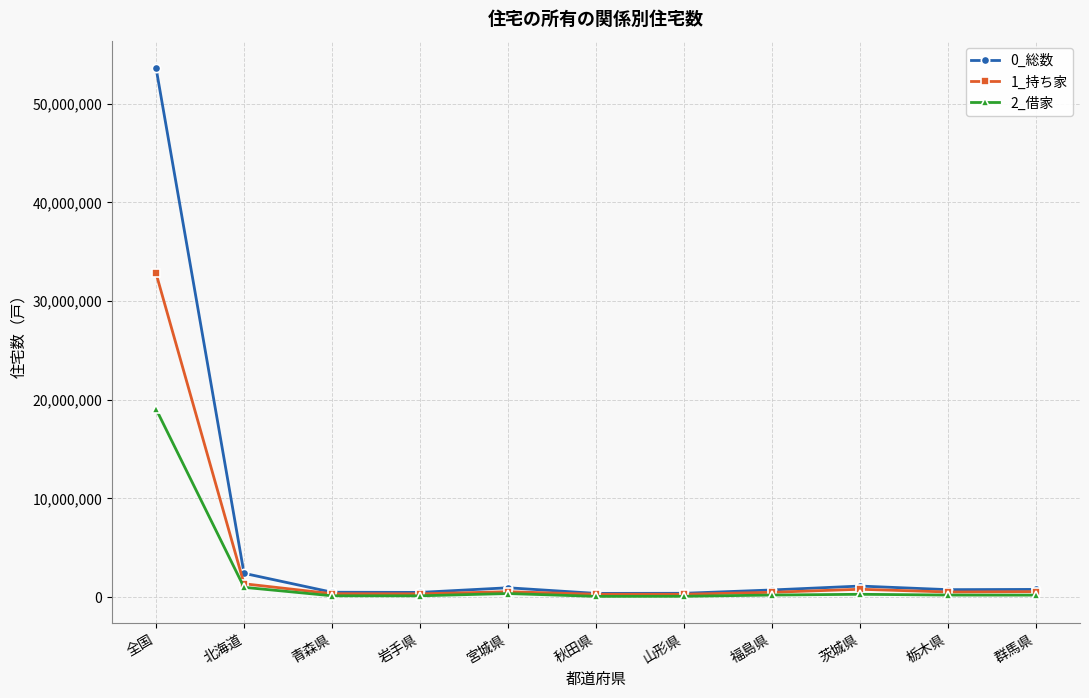

Which series has the largest range (max minus min)?

0_総数